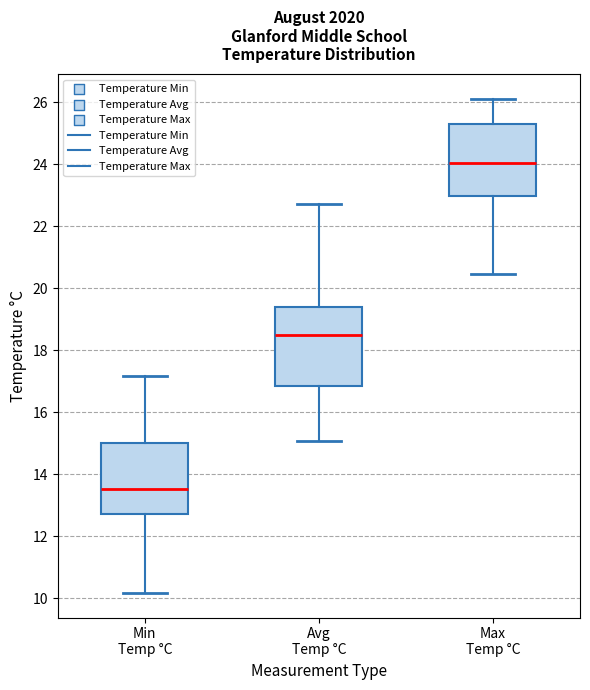

Which box is the tallest, from its lower edge to its upper edge?

Avg Temp °C